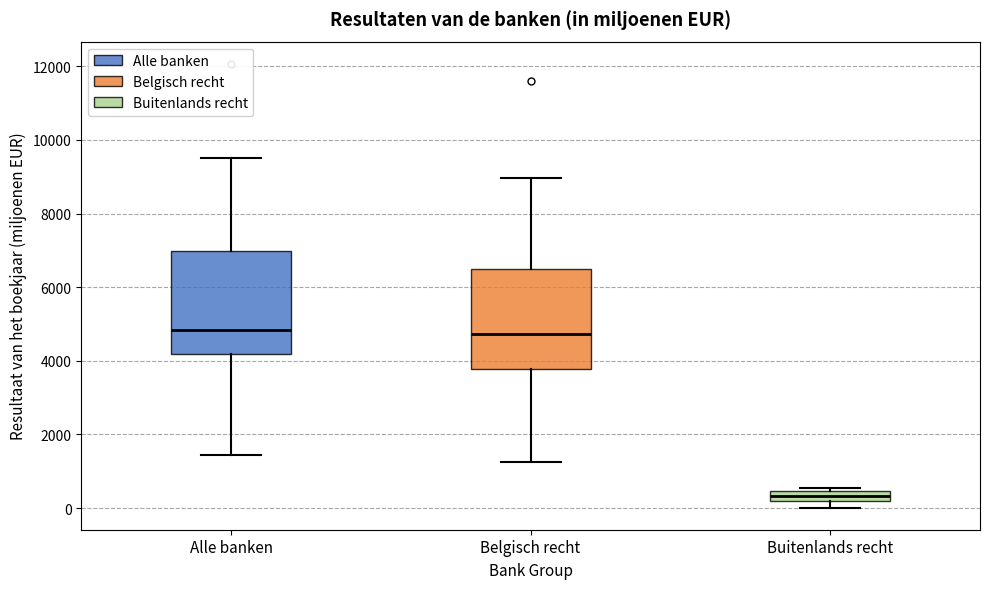

Where does the median line of the box for Alle banken sit on the y-axis? The values are not printed on the chart, so give them approximately, as read against the axis.

4800